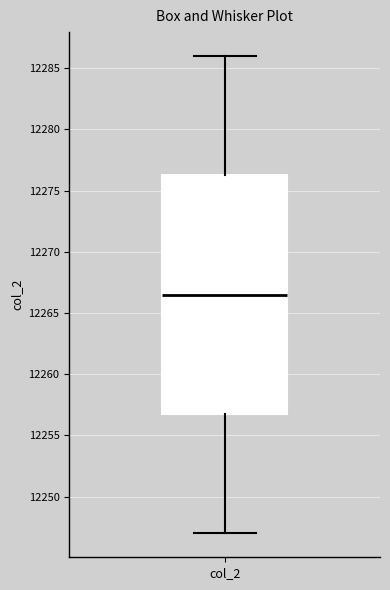

Where is the lower edge of the box for col_2 on the y-axis? The values are not printed on the chart, so give them approximately, as read against the axis.

12257.0